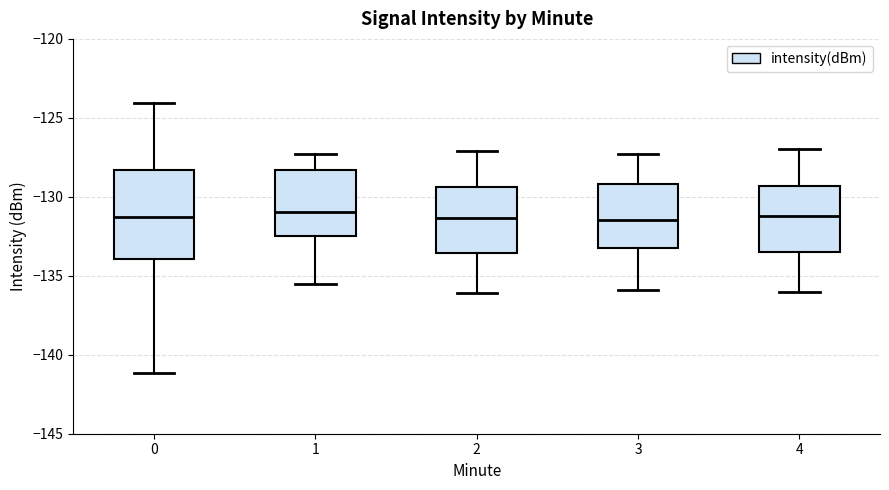

Which box is the tallest, from its lower edge to its upper edge?

0